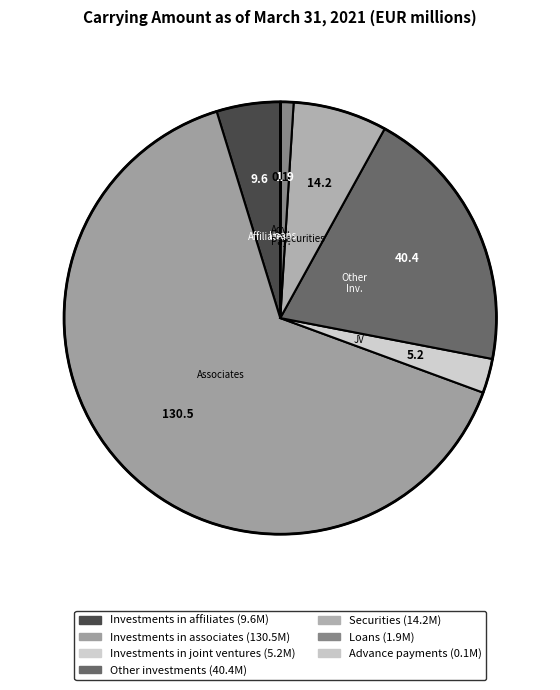

To the nearest percent, what is the difference between the Investments in joint ventures and Loans slice percentages?

2%